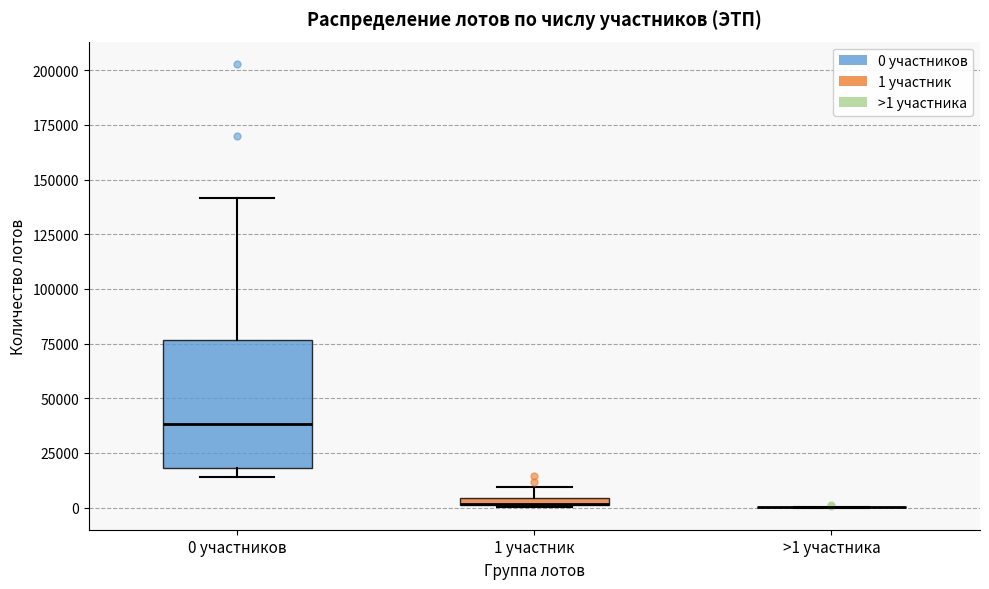

Comparing the boxes themselves (not the whiskers), which one is the tallest?

0 участников